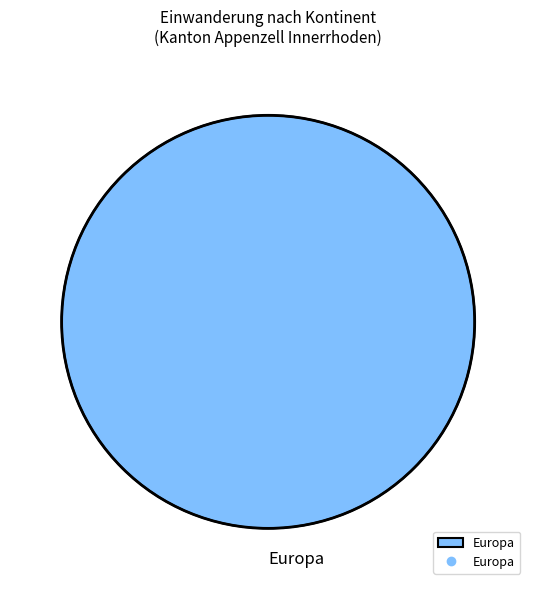

What is the majority slice?

Europa